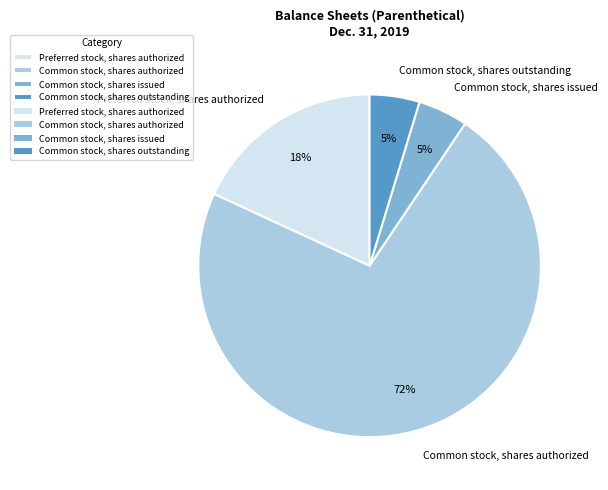

Which has a higher value, Preferred stock, shares authorized or Common stock, shares outstanding?

Preferred stock, shares authorized